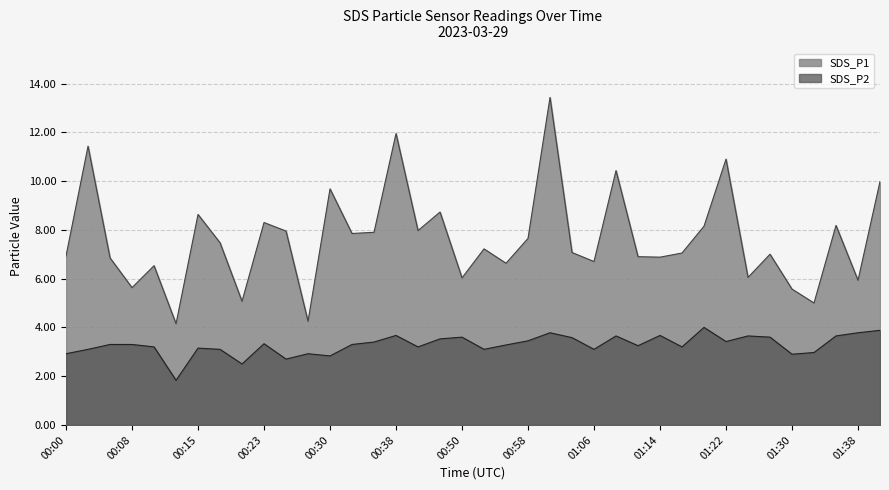

The SDS_P2 series shows 4.0 at 00:25. True or false?

False